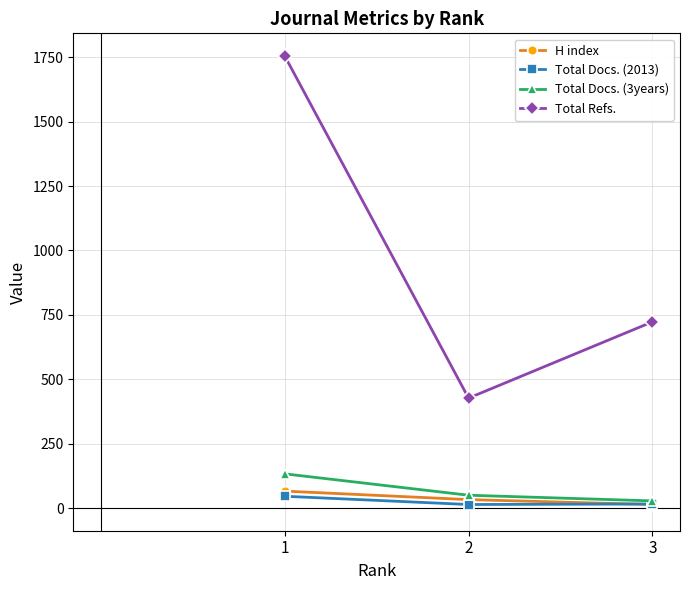

What is the average value of the H index series?

38